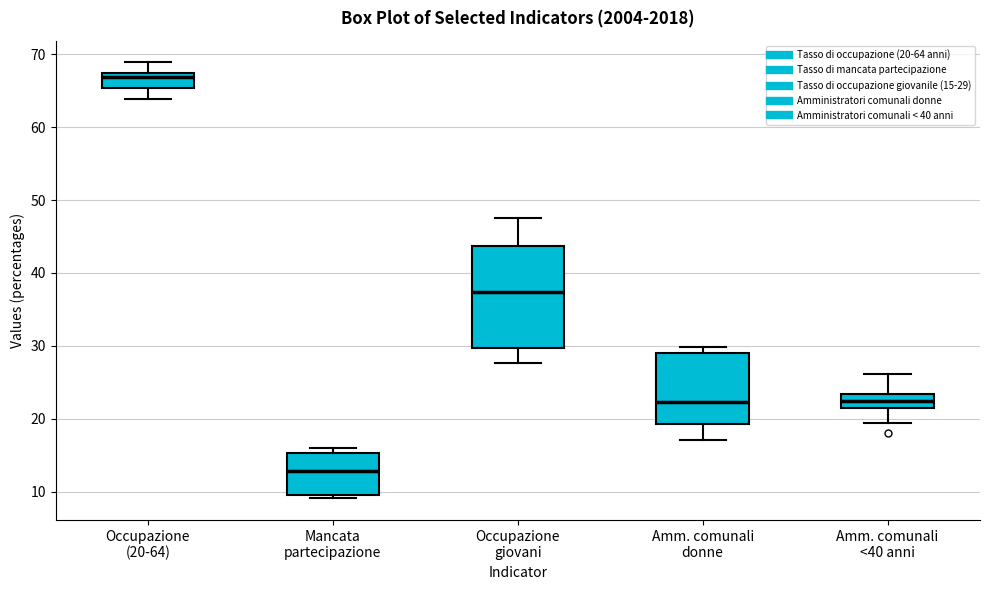

Which box has the highest median line?

Occupazione (20-64)